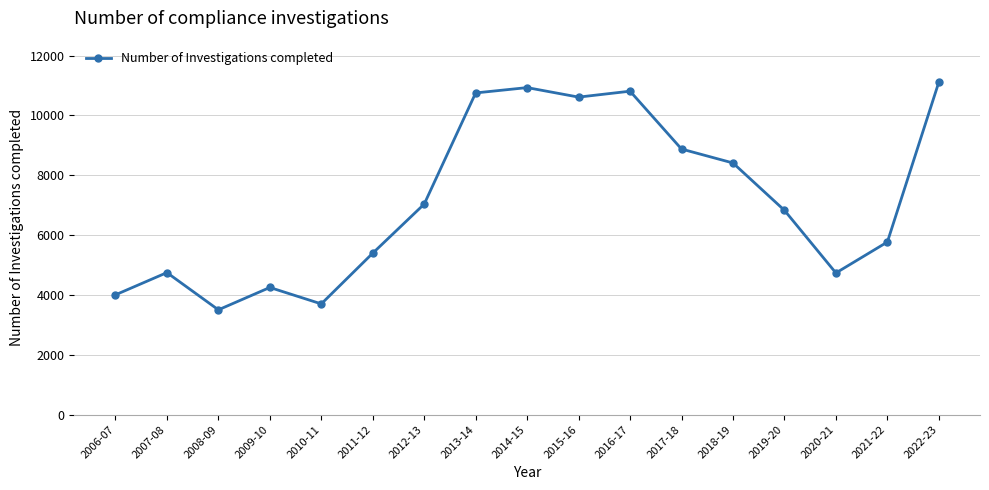

What is the sum of all values?

121474